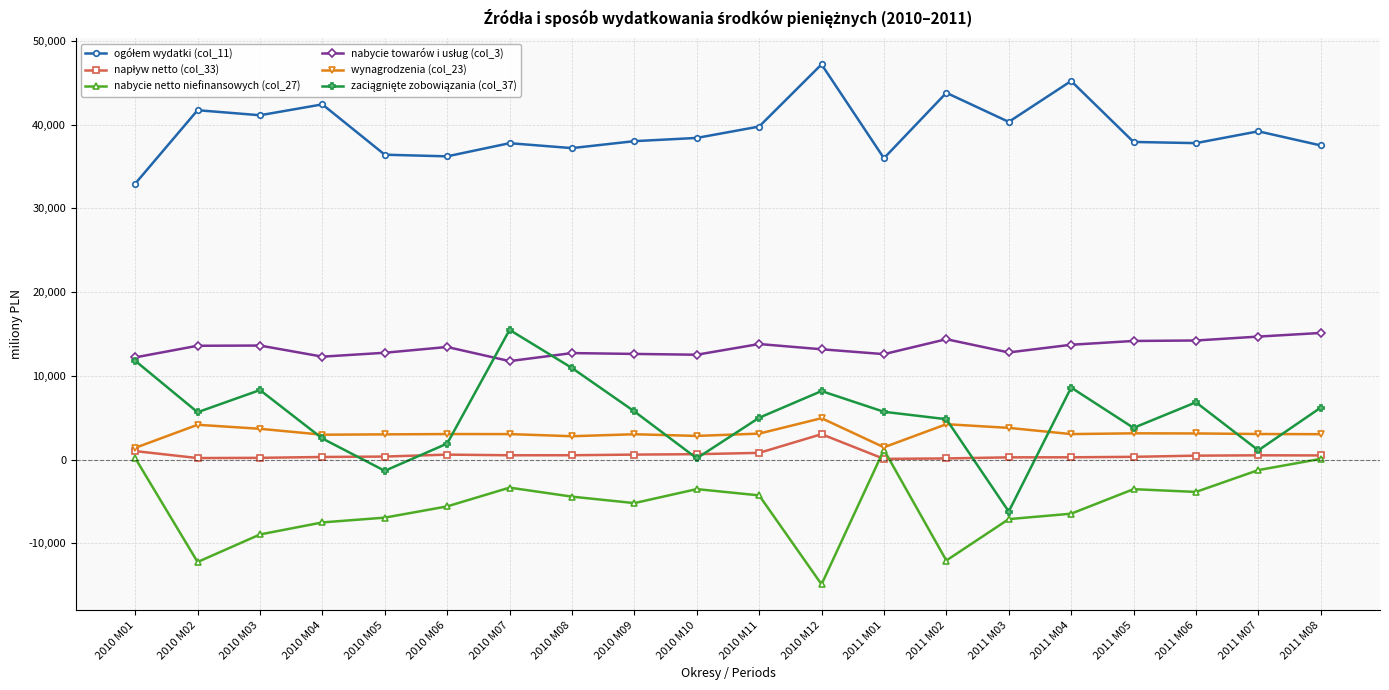

Which category has the highest value across all series?

2010 M12